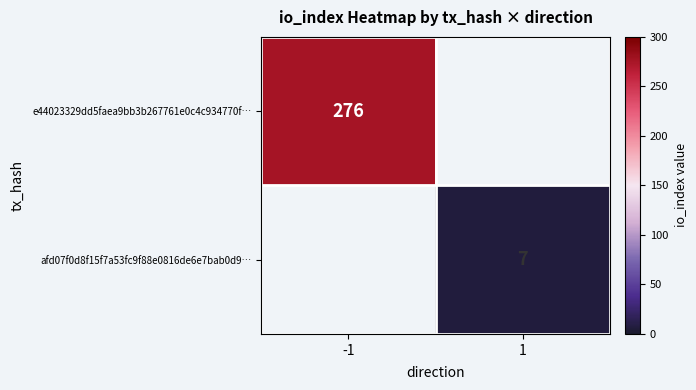

The value of afd07f0d8f15f7a53fc9f88e0816de6e7bab0d9… at 1 is 7. True or false?

True